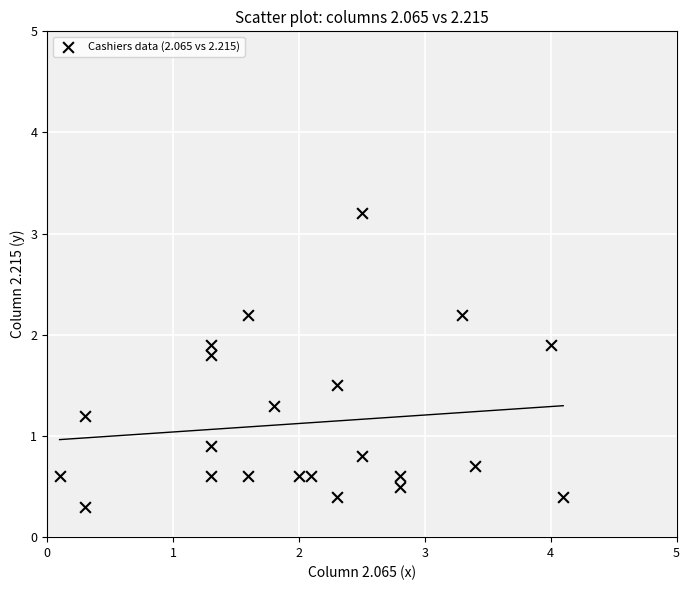

What is the range of X values (max minus min)?

4.0